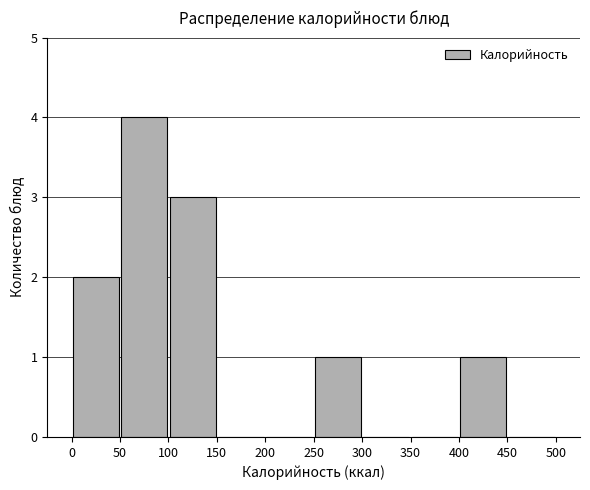

How tall is the bar that spans 50 to 100 on the x-axis? The values are not printed on the chart, so give them approximately, as read against the axis.

4